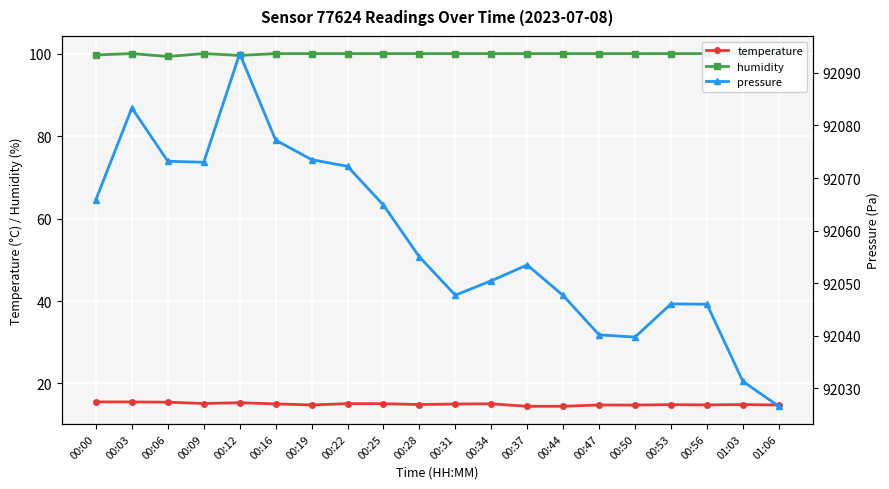

What is the lowest value of the humidity series?

99.3